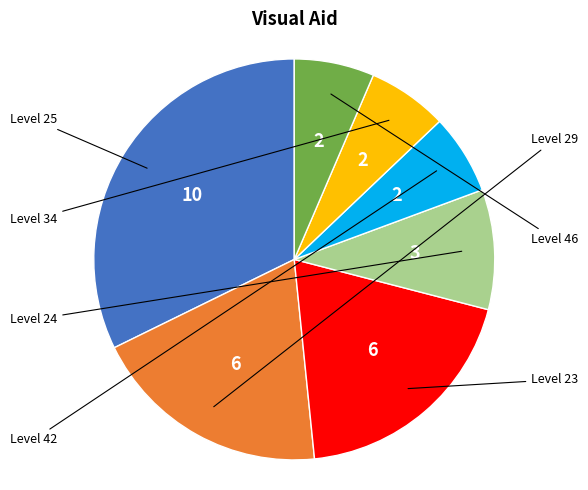

Is there any slice that represents more than half of the pie?

No